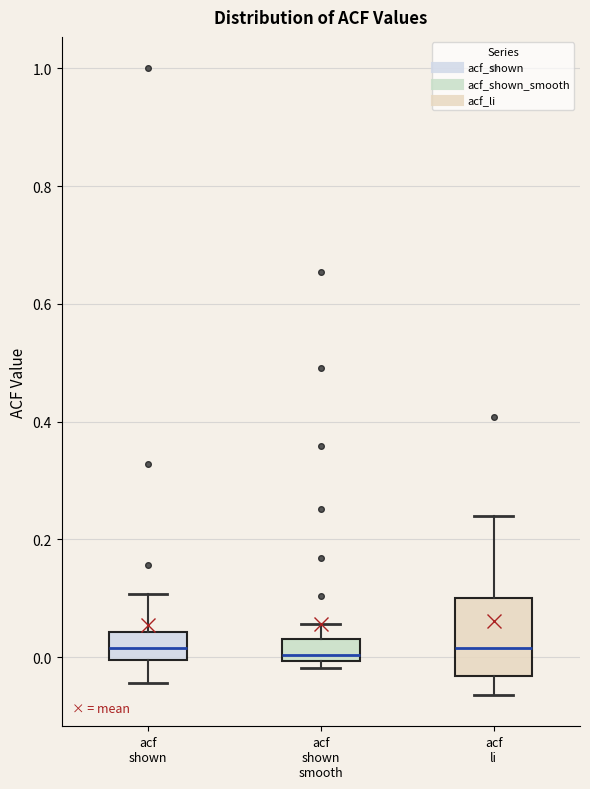

Which box is the tallest, from its lower edge to its upper edge?

acf li